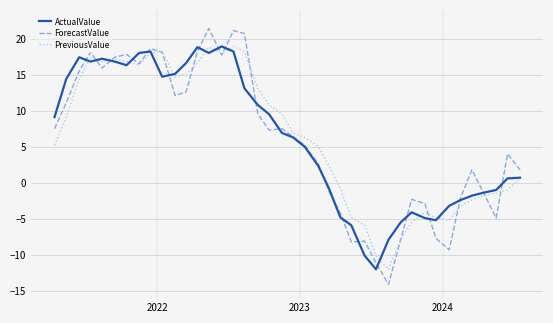

How many times do ForecastValue and ActualValue cross each other?

21